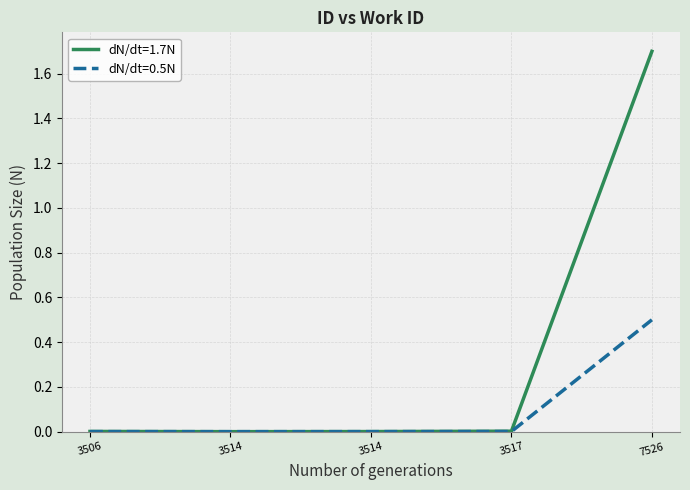

At which category does the chart reach its peak across all series?

7526